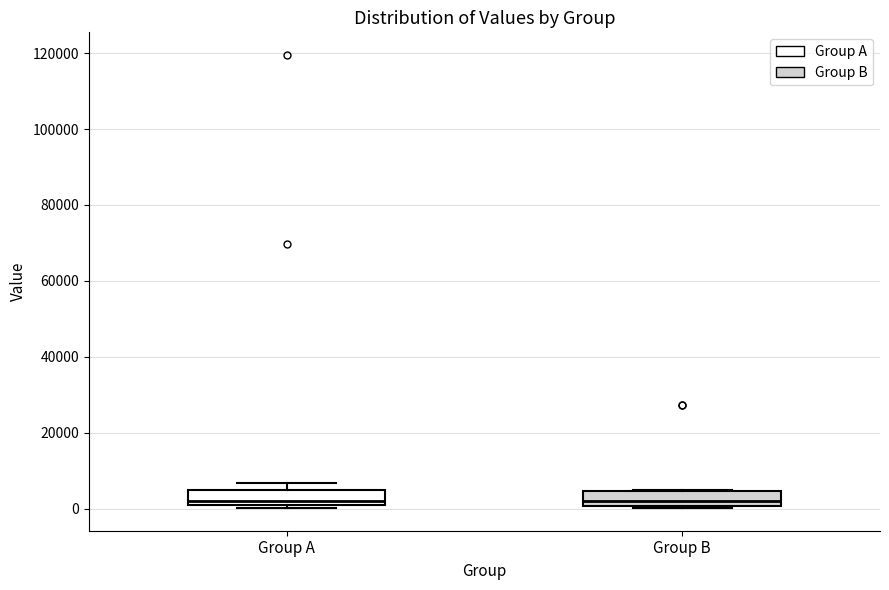

Reading left to right, read every box against the y-axis: the position of its median line, the range the box covers, and the ends of its whiskers. The values are not printed on the chart, so give them approximately, as read against the axis.

Group A: median 2000, box 0 to 4000, whiskers 0 (just below the box's lower edge) to 6000
Group B: median 2000, box 0 to 4000, whiskers 0 to 6000